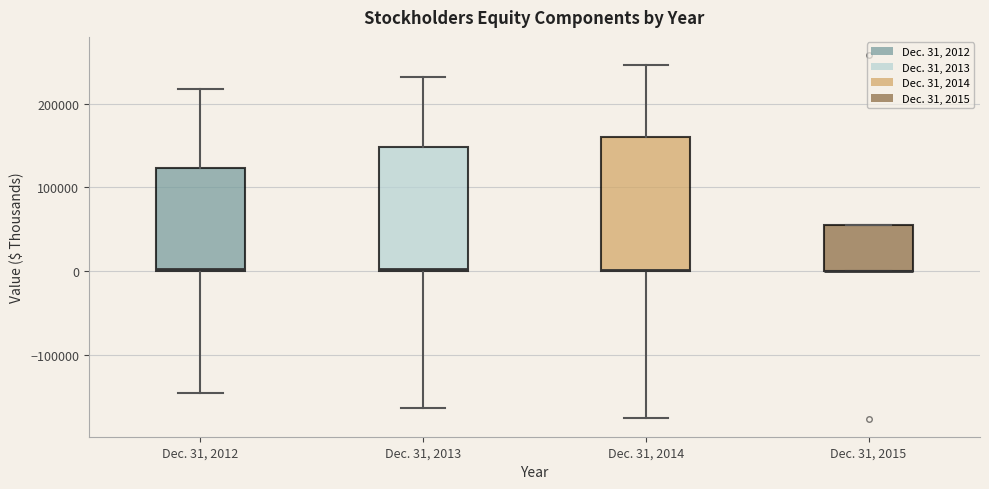

Which box is the tallest, from its lower edge to its upper edge?

Dec. 31, 2014